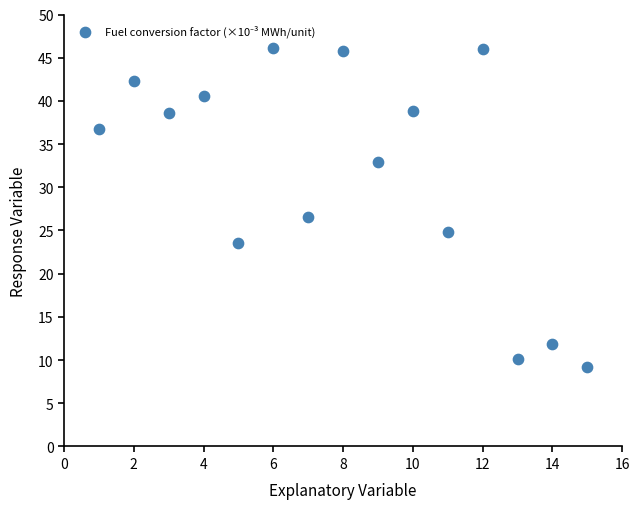

What is the range of X values (max minus min)?

14.0